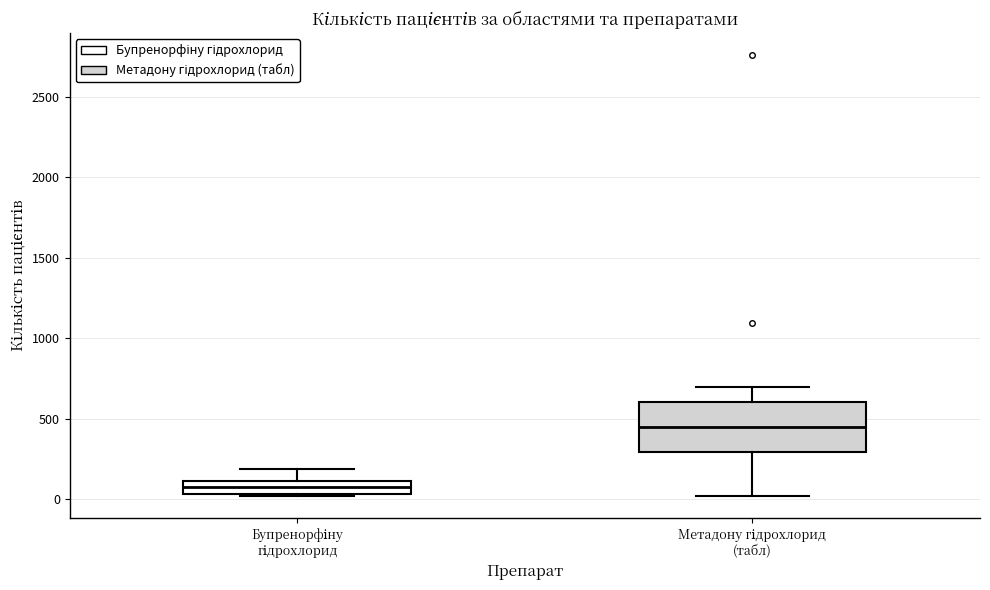

Reading left to right, transcribe this box plot: for each box, give where its median line is, the range the box spans, and where its two whiskers end, as read against the y-axis. The values are not printed on the chart, so give them approximately, as read against the axis.

Бупренорфіну гідрохлорид: median 50 (inside the box), box 50 to 100, whiskers 0 to 200
Метадону гідрохлорид (табл): median 450, box 300 to 600, whiskers 0 to 700